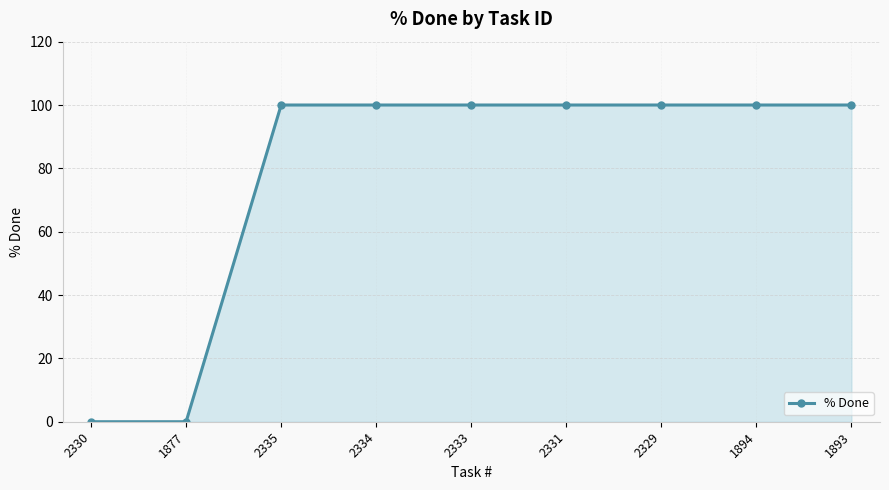

What is the maximum value shown in the chart?

100